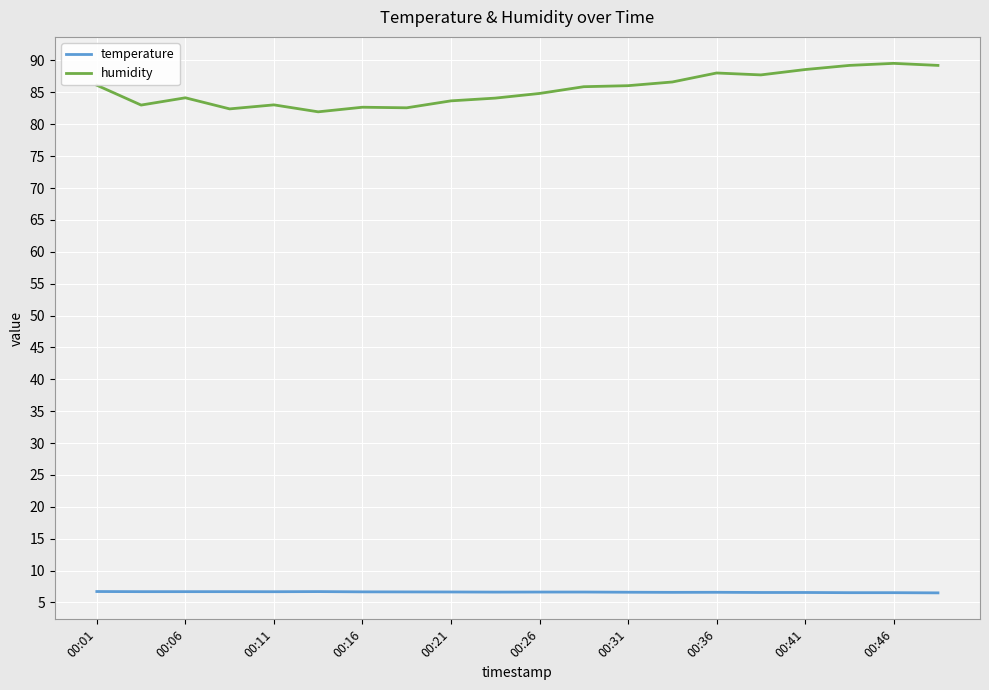

True or false: temperature and humidity intersect in this chart.

False